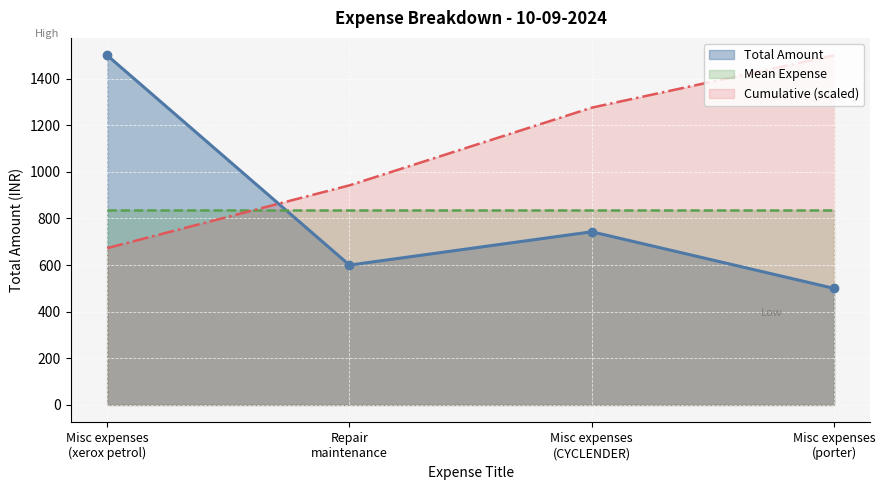

What is the minimum value shown in the chart?

500